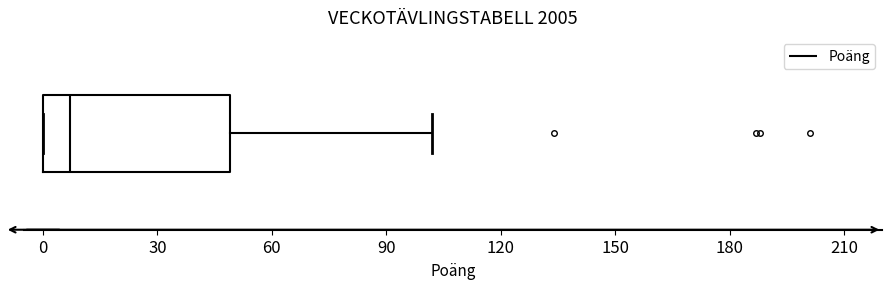

Read this box plot against the x-axis: the position of the median line, the range covered by the box, and the ends of both whiskers. The values are not printed on the chart, so give them approximately, as read against the axis.

median 5, box 0 to 50, whiskers 0 to 100